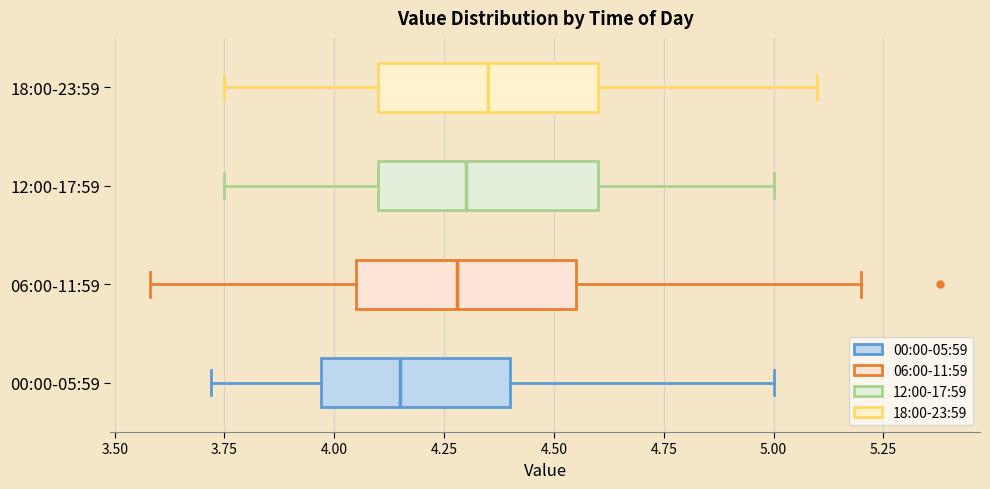

Which box has the furthest to the left median line?

00:00-05:59